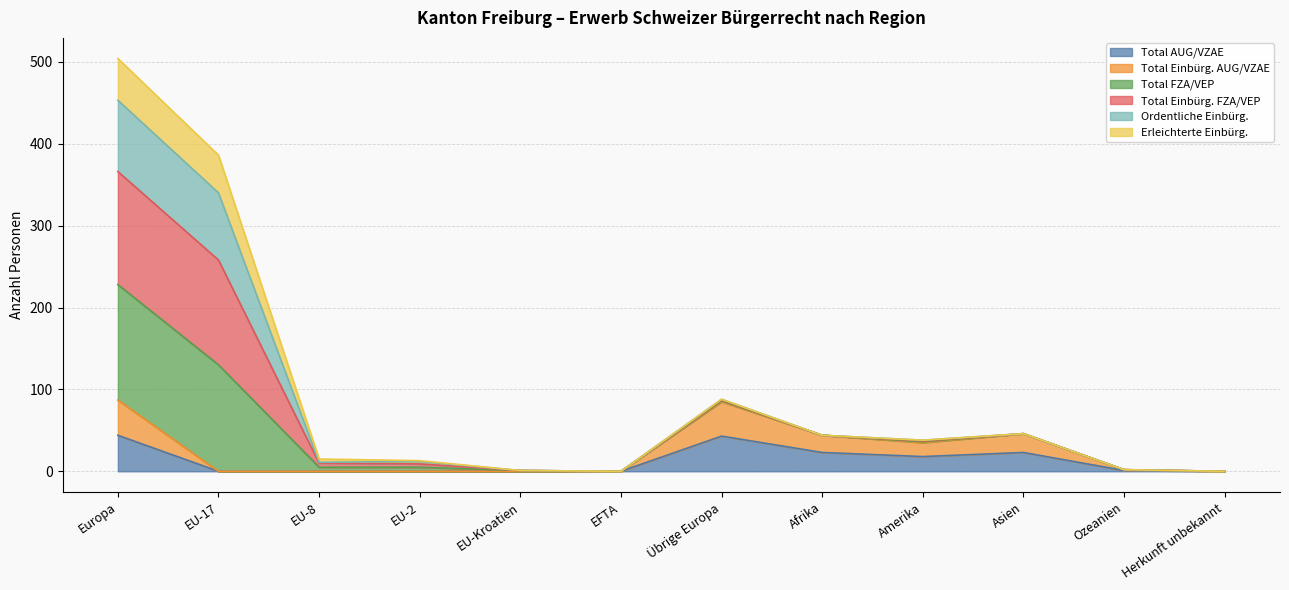

What is the total value across all series at EU-17?

386